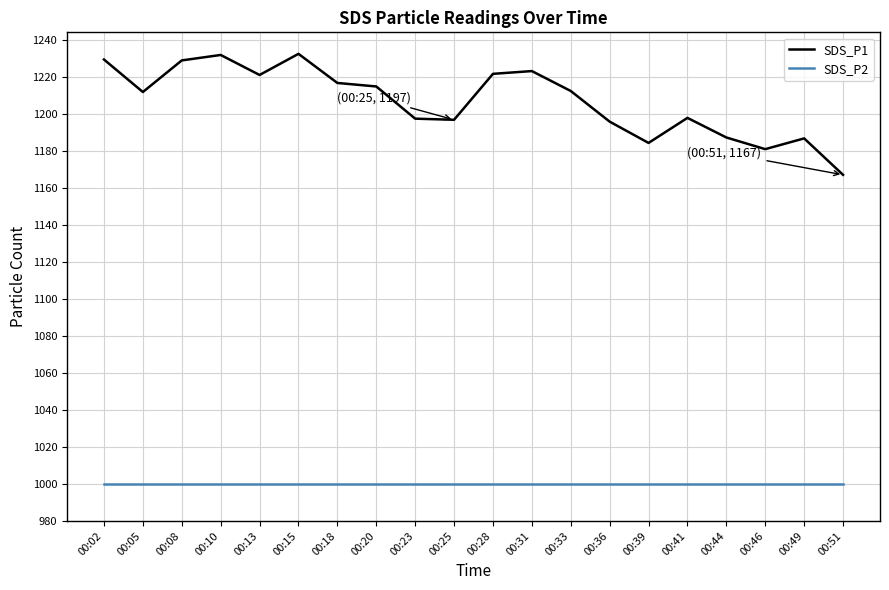

List the series in order of their overall mean, lowest first.

SDS_P2, SDS_P1